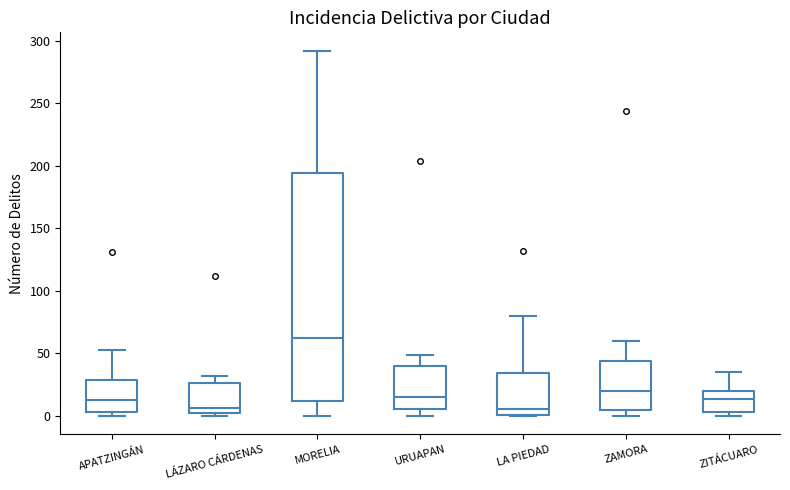

Which box has the highest median line?

MORELIA